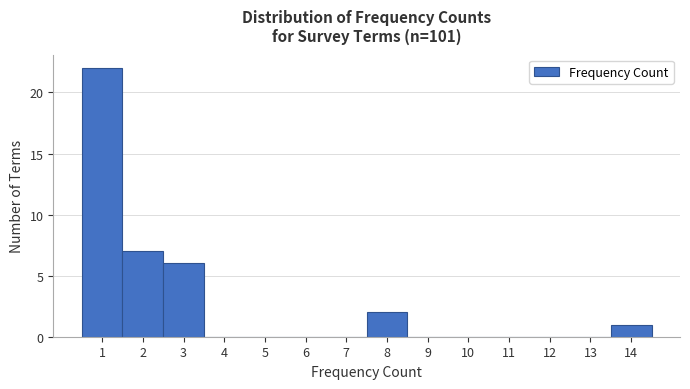

What is the height of the bar covering 0.5 to 1.5 on the x-axis? The values are not printed on the chart, so give them approximately, as read against the axis.

22